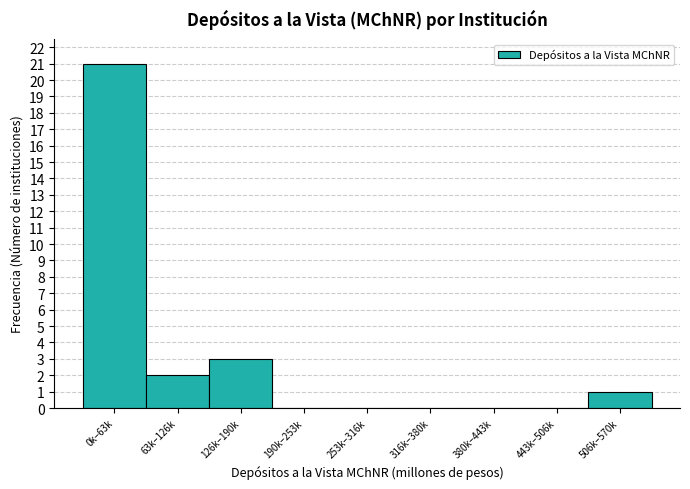

Reading left to right, extract all data points from this chart.

0k–63k=21	63k–126k=2	126k–190k=3	190k–253k=0	253k–316k=0	316k–380k=0	380k–443k=0	443k–506k=0	506k–570k=1